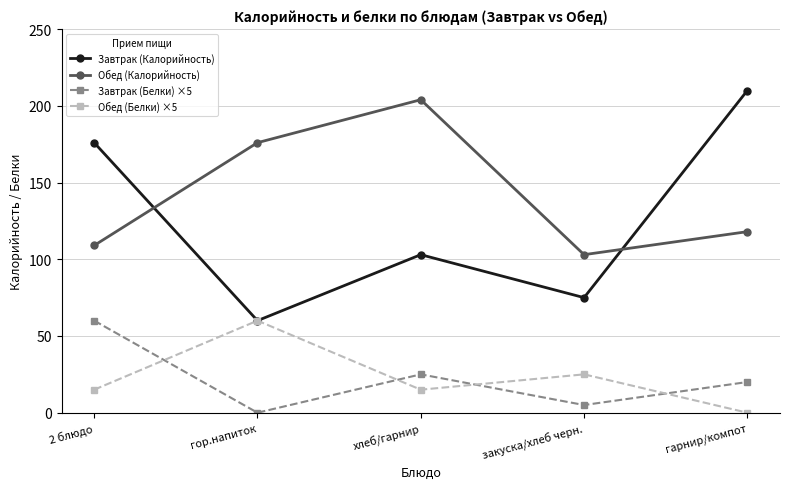

Where is the first local maximum for Завтрак (Калорийность)?

хлеб/гарнир